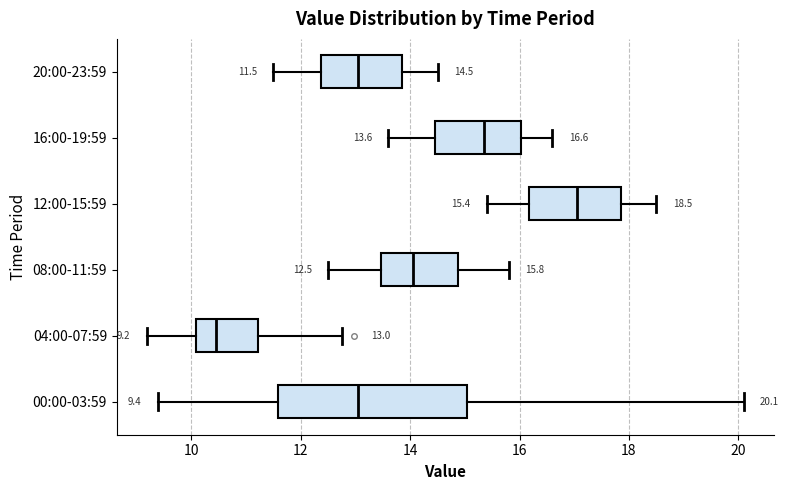

Which box's median line is the furthest to the left?

04:00-07:59